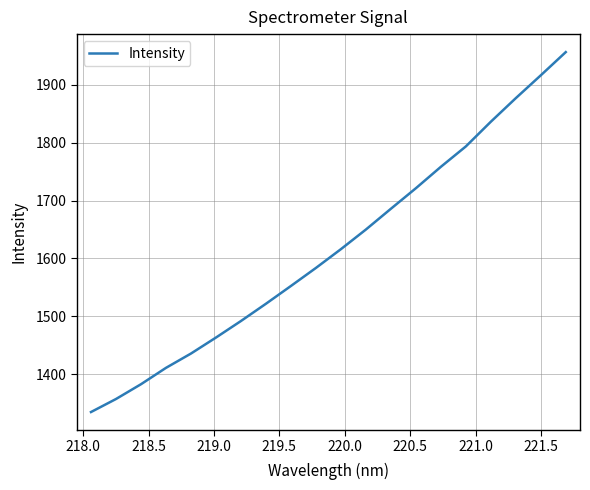

What is the difference between the maximum and minimum values?

621.8